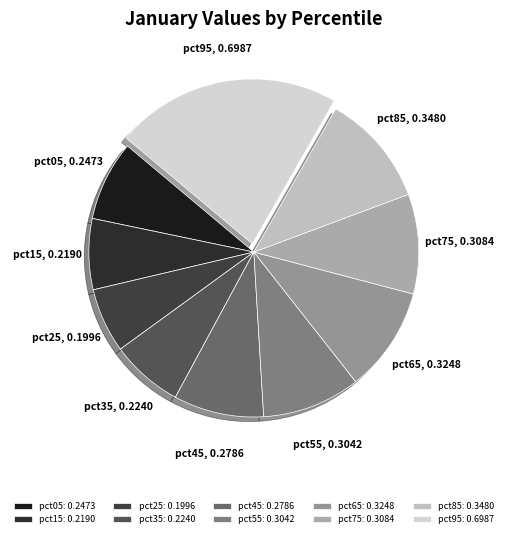

The pct45 slice represents 9% of the pie. True or false?

True